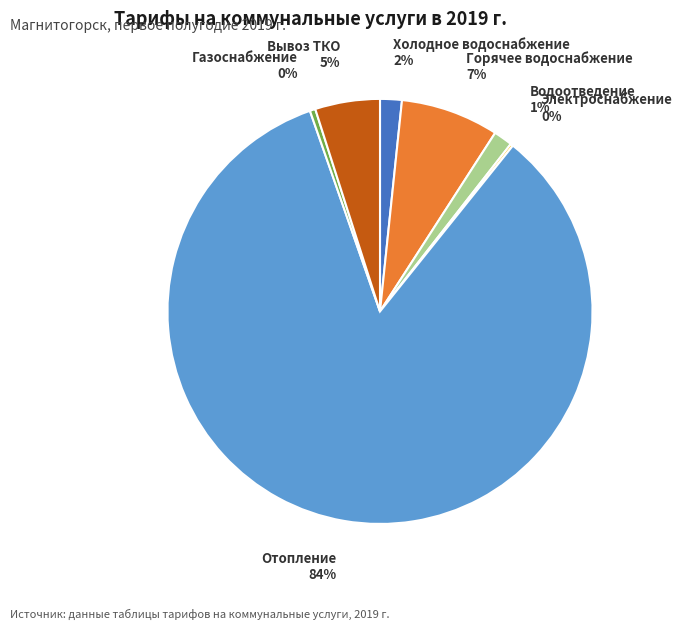

Is the sum of Газоснабжение and Отопление greater than half?

Yes